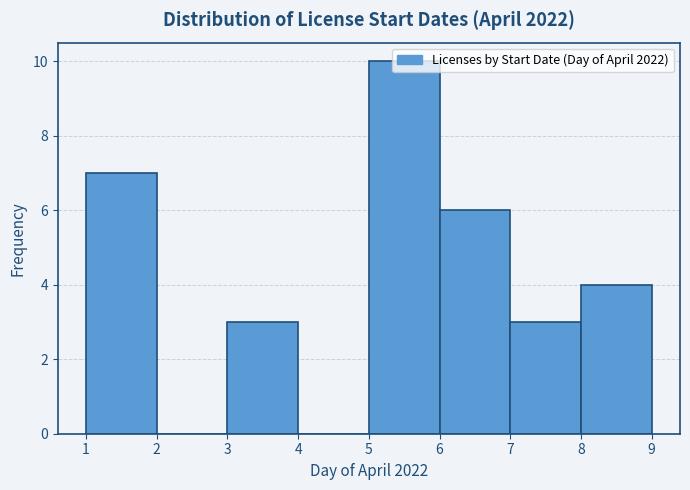

Which range on the x-axis has the tallest bar?

5 to 6